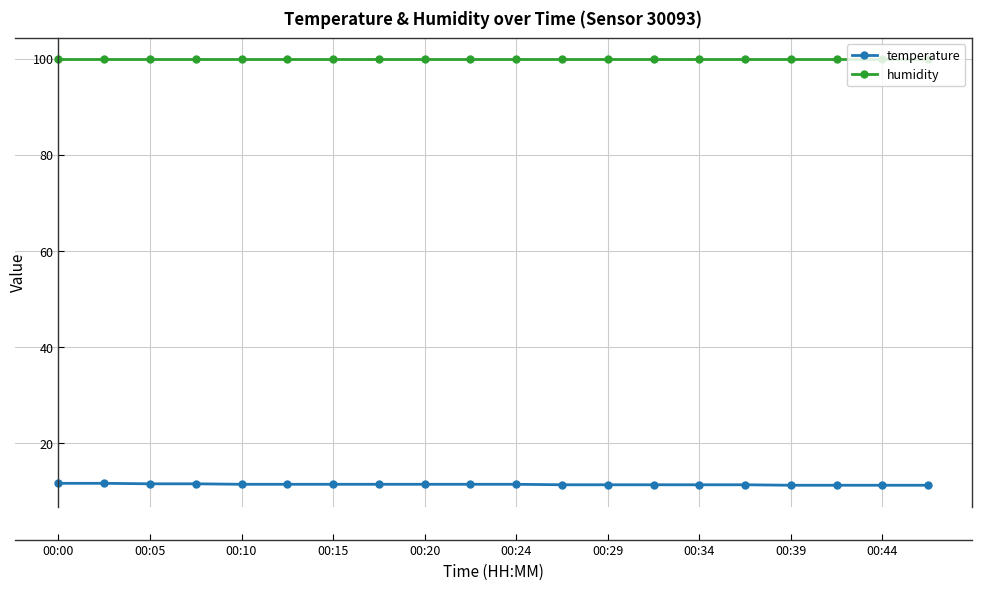

What is the value of the humidity point at the 19th from the left?

99.9